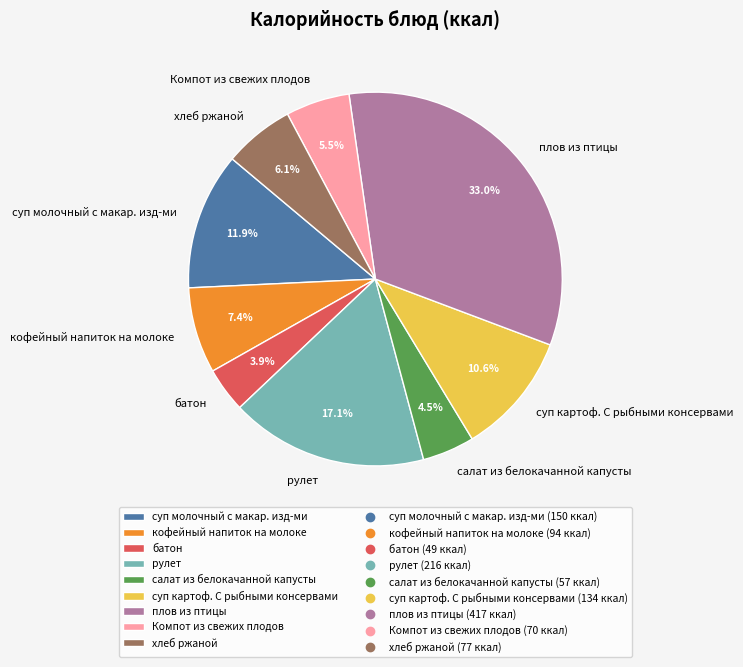

What is the largest slice in the pie chart?

плов из птицы